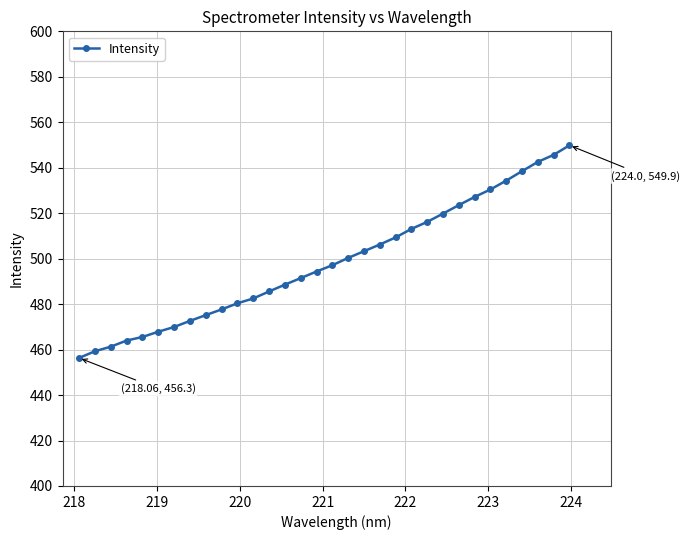

What is the difference between the maximum and minimum values?

93.5